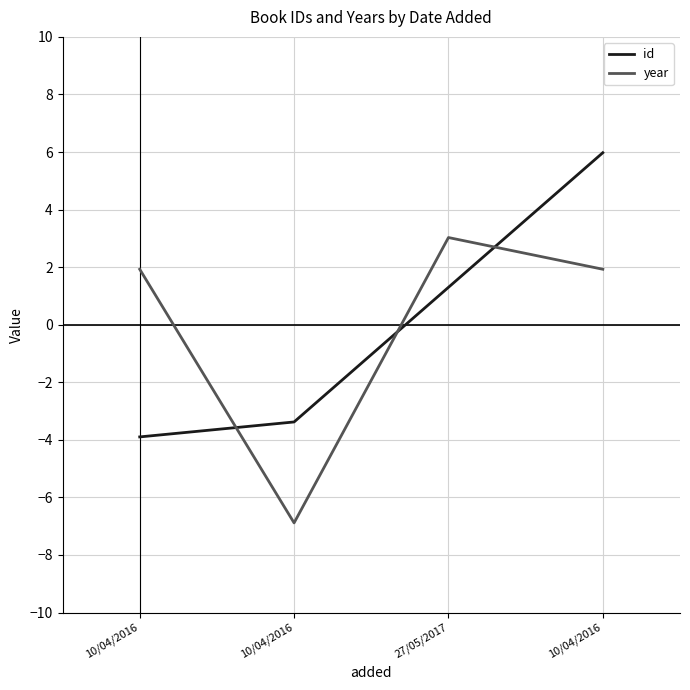

Does the chart have visible grid lines?

Yes